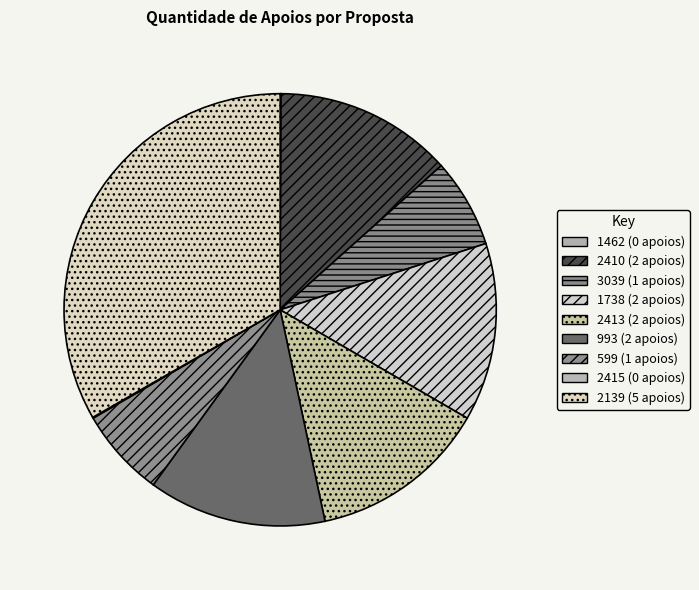

What is the ratio of the value at 1738 to the value at 2410?

1.0